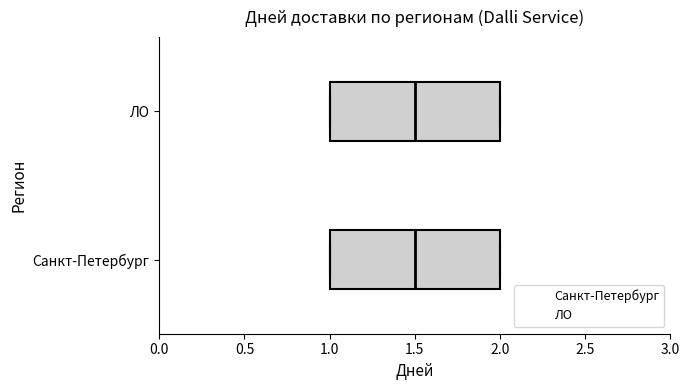

Where is the right edge of the box for ЛО on the x-axis? The values are not printed on the chart, so give them approximately, as read against the axis.

2.0